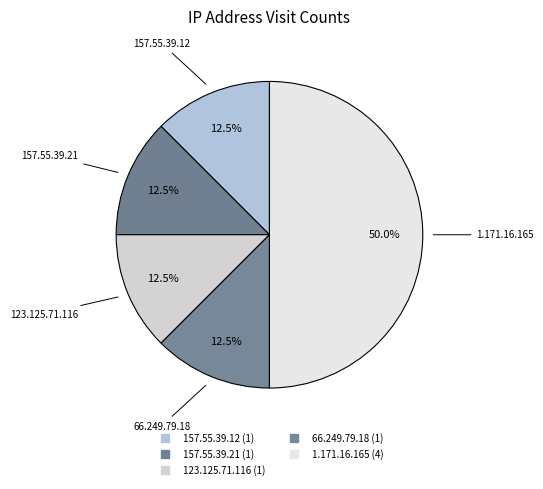

The 66.249.79.18 slice represents 12% of the pie. True or false?

True